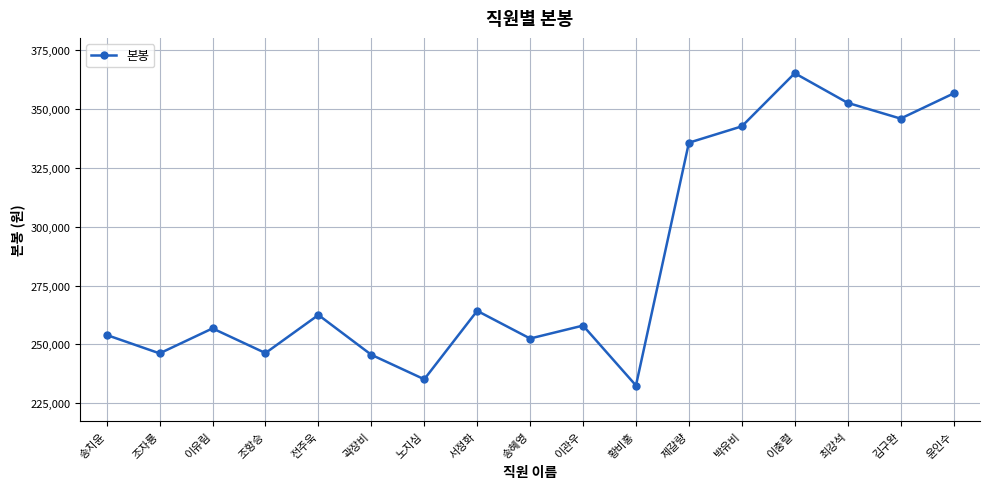

Approximately how many times larger is the value at 이유림 compared to 황비홍?

1.1